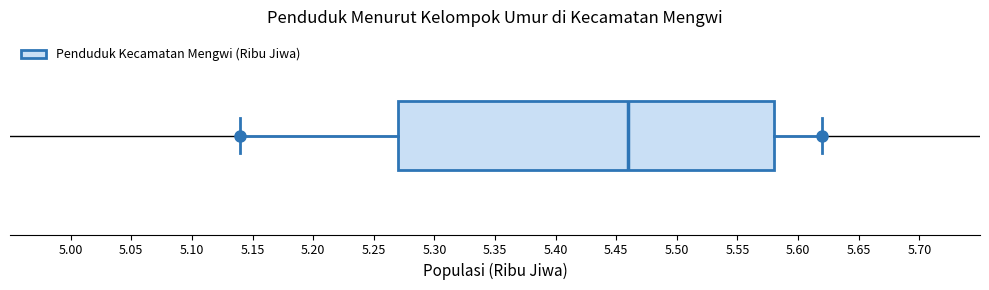

Where does the median line of the box sit on the x-axis? The values are not printed on the chart, so give them approximately, as read against the axis.

5.46